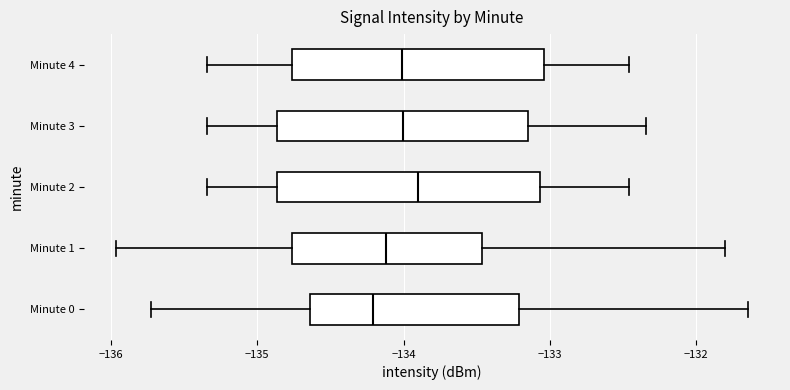

Reading bottom to top, transcribe this box plot: for each box, give where its median line is, the range the box spans, and where its two whiskers end, as read against the x-axis. The values are not printed on the chart, so give them approximately, as read against the axis.

Minute 0: median -134.2, box -134.6 to -133.2, whiskers -135.7 to -131.6
Minute 1: median -134.1, box -134.8 to -133.5, whiskers -136.0 to -131.8
Minute 2: median -133.9, box -134.9 to -133.1, whiskers -135.3 to -132.5
Minute 3: median -134.0, box -134.9 to -133.2, whiskers -135.3 to -132.3
Minute 4: median -134.0, box -134.8 to -133.0, whiskers -135.3 to -132.5